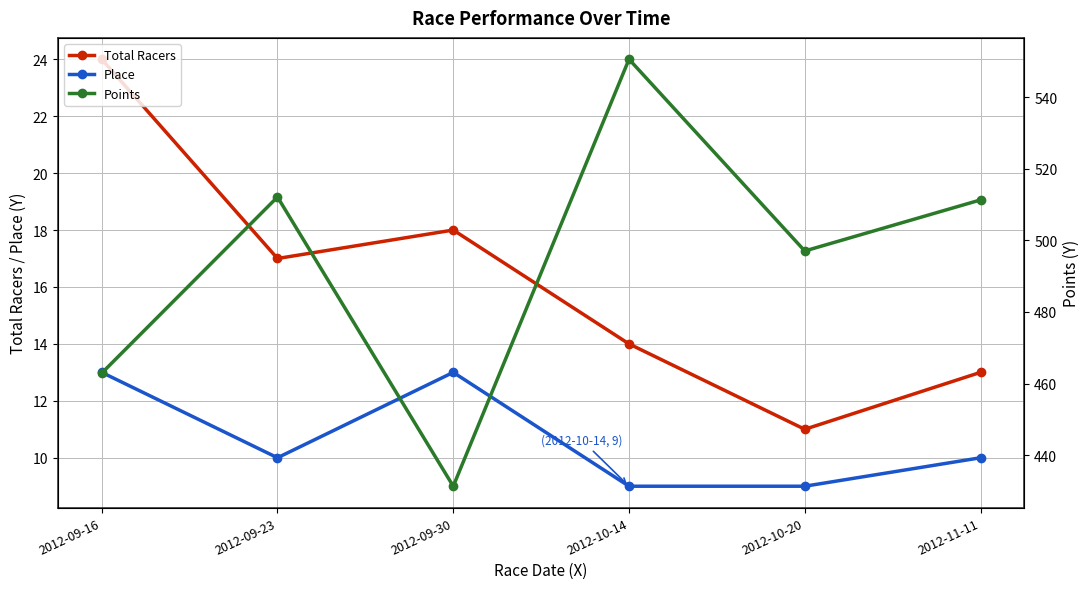

True or false: Place and Points cross at least once.

False